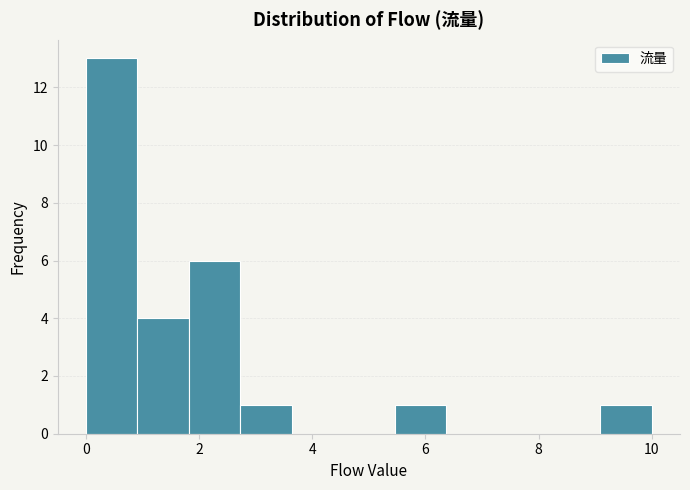

What is the height of the bar covering 5.4 to 6.4 on the x-axis? Neither the bar edges nor the heights are printed on the chart, so give them approximately, as read against the axes.

1